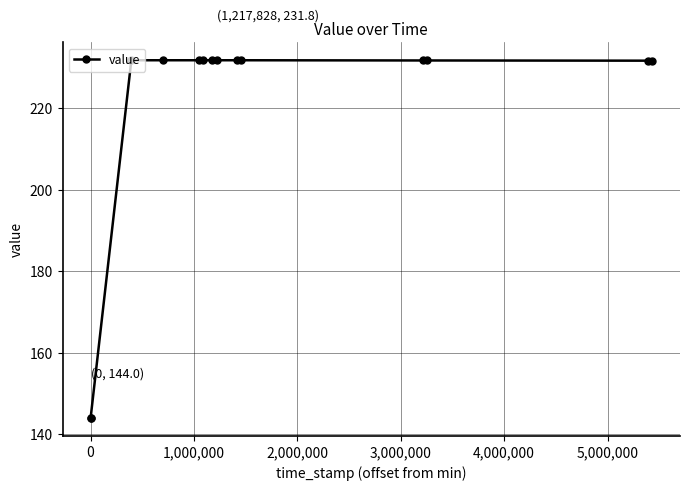

What is the sum of all values?

3069.2